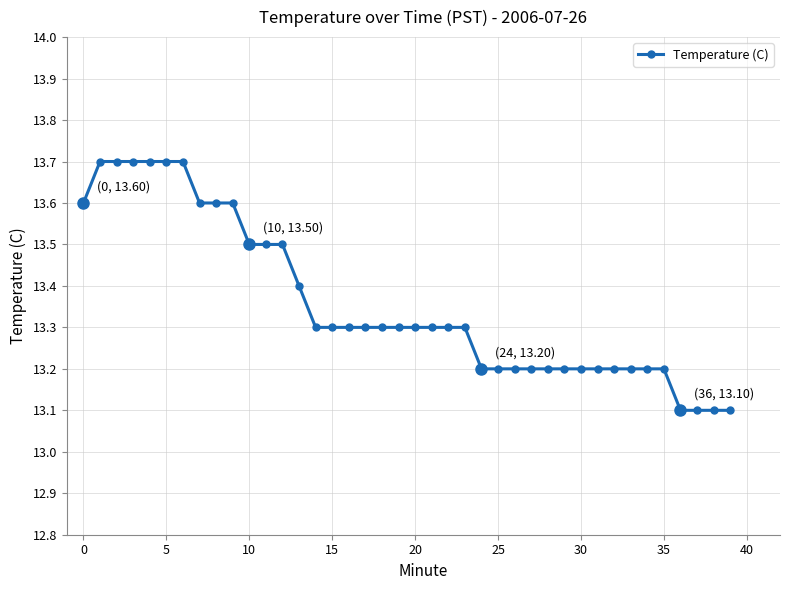

What is the value of the 6th point from the left?

13.7